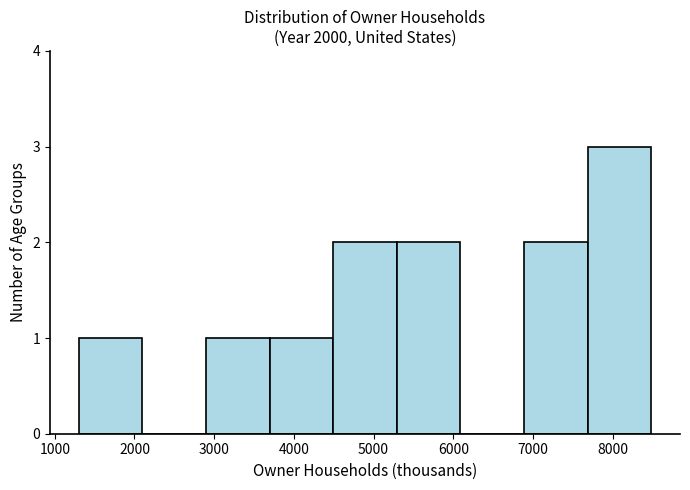

Reading left to right, transcribe this chart: for each bar, give the range it covers on the x-axis and its height. Neither the bar edges nor the heights are printed on the chart, so give them approximately, as read against the axes.

1300 to 2100: 1
2100 to 2900: 0
2900 to 3700: 1
3700 to 4500: 1
4500 to 5300: 2
5300 to 6100: 2
6100 to 6900: 0
6900 to 7700: 2
7700 to 8500: 3